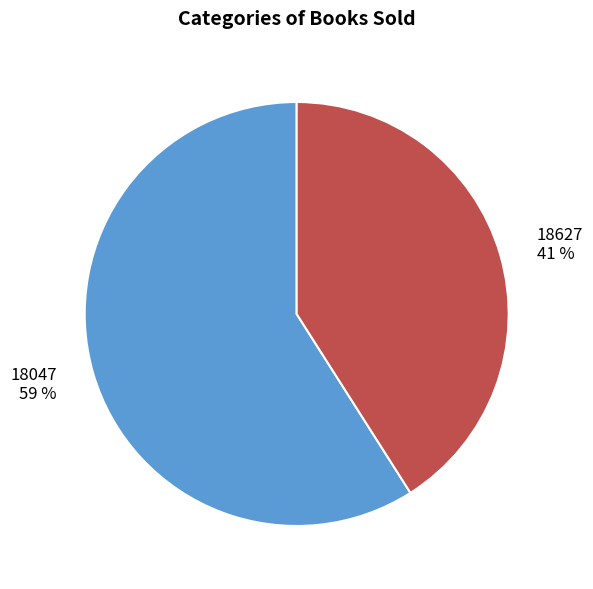

To the nearest percent, what is the difference between the 18047 and 18627 slice percentages?

18%